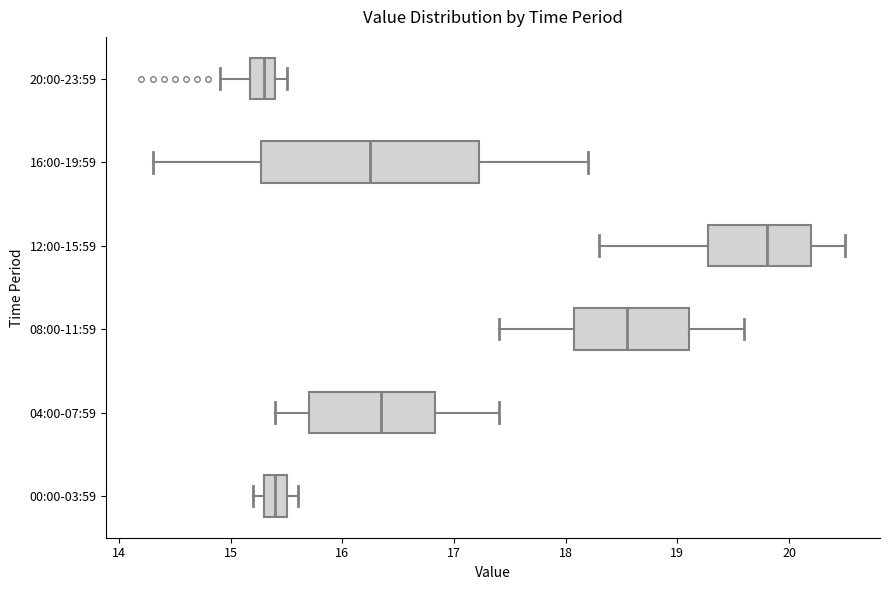

Reading bottom to top, read every box against the x-axis: the position of its median line, the range the box covers, and the ends of its whiskers. The values are not printed on the chart, so give them approximately, as read against the axis.

00:00-03:59: median 15.4, box 15.3 to 15.5, whiskers 15.2 to 15.6
04:00-07:59: median 16.4, box 15.7 to 16.8, whiskers 15.4 to 17.4
08:00-11:59: median 18.6, box 18.1 to 19.1, whiskers 17.4 to 19.6
12:00-15:59: median 19.8, box 19.3 to 20.2, whiskers 18.3 to 20.5
16:00-19:59: median 16.3, box 15.3 to 17.2, whiskers 14.3 to 18.2
20:00-23:59: median 15.3, box 15.2 to 15.4, whiskers 14.9 to 15.5